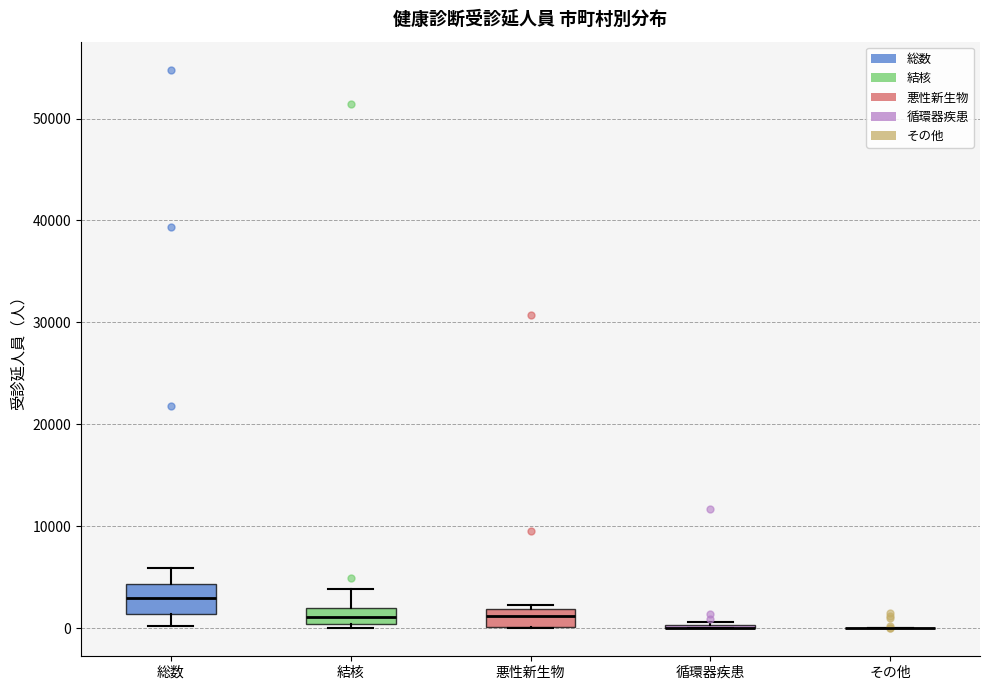

Reading left to right, read every box against the y-axis: the position of its median line, the range the box covers, and the ends of its whiskers. The values are not printed on the chart, so give them approximately, as read against the axis.

総数: median 3000, box 1000 to 4000, whiskers 0 to 6000
結核: median 1000, box 0 to 2000, whiskers 0 (just below the box's lower edge) to 4000
悪性新生物: median 1000, box 0 to 2000, whiskers 0 to 2000 (just above the box's upper edge)
循環器疾患: box collapsed to a line at 0, whiskers 0 to 1000
その他: box collapsed to a line at 0, whiskers 0 to 0